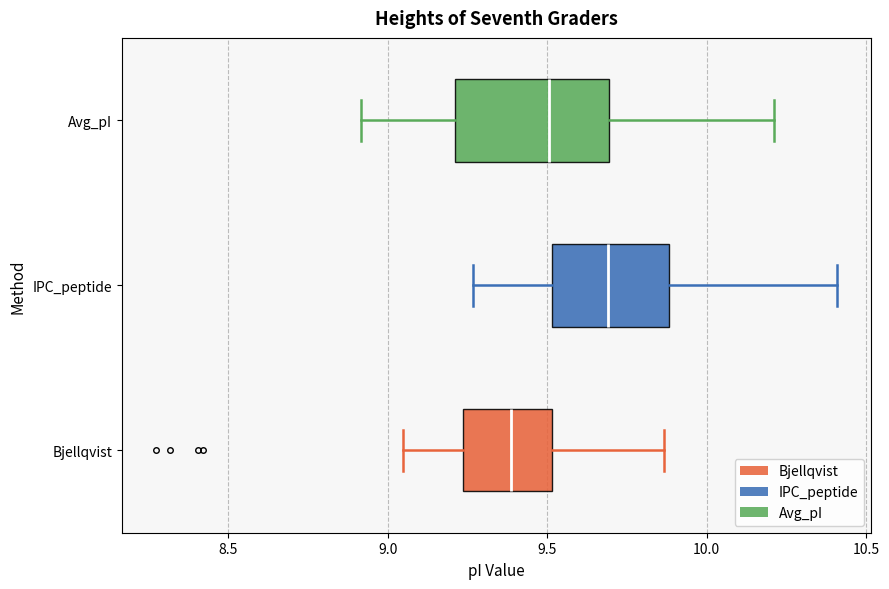

Which box's median line is the furthest to the left?

Bjellqvist